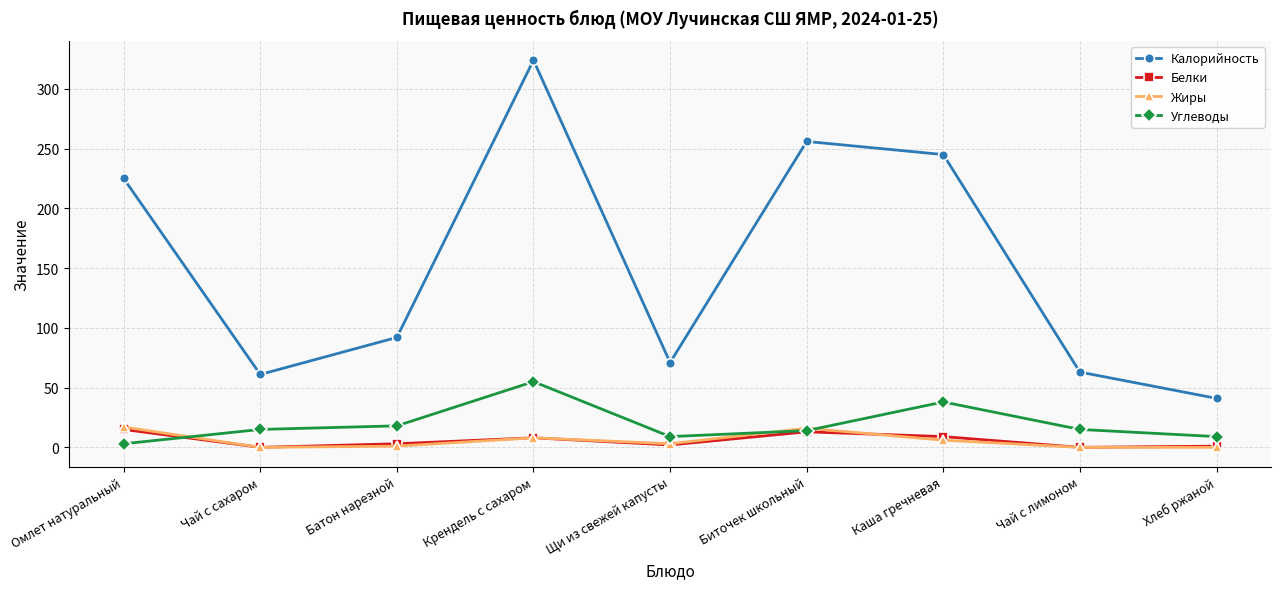

What is the difference between the maximum and minimum values in the Калорийность series?

283